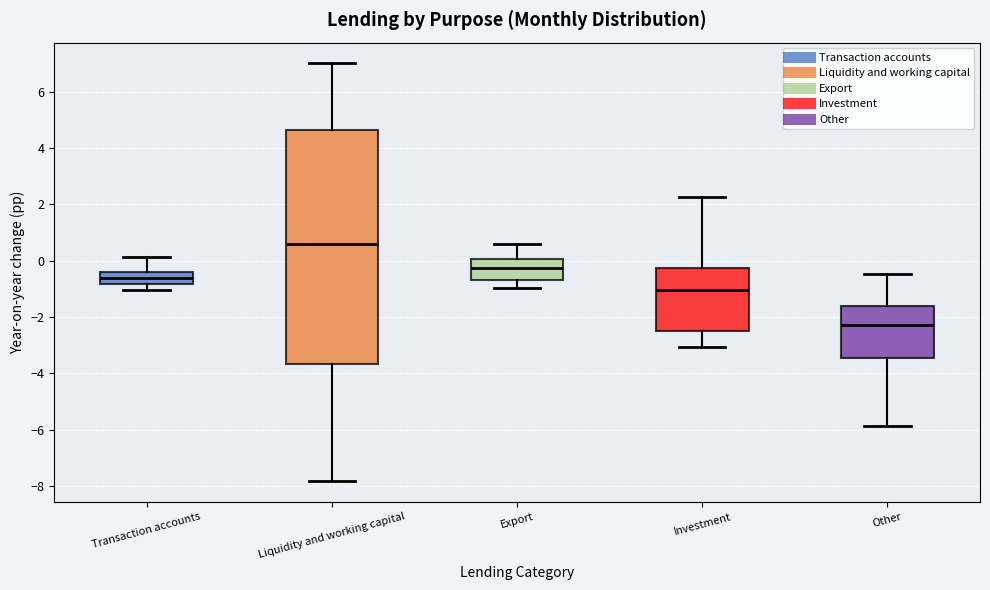

Reading left to right, read every box against the y-axis: the position of its median line, the range the box covers, and the ends of its whiskers. The values are not printed on the chart, so give them approximately, as read against the axis.

Transaction accounts: median -0.6, box -0.8 to -0.4, whiskers -1.0 to 0.2
Liquidity and working capital: median 0.6, box -3.6 to 4.6, whiskers -7.8 to 7.0
Export: median -0.2, box -0.6 to 0.0, whiskers -1.0 to 0.6
Investment: median -1.0, box -2.4 to -0.2, whiskers -3.0 to 2.2
Other: median -2.2, box -3.4 to -1.6, whiskers -5.8 to -0.4